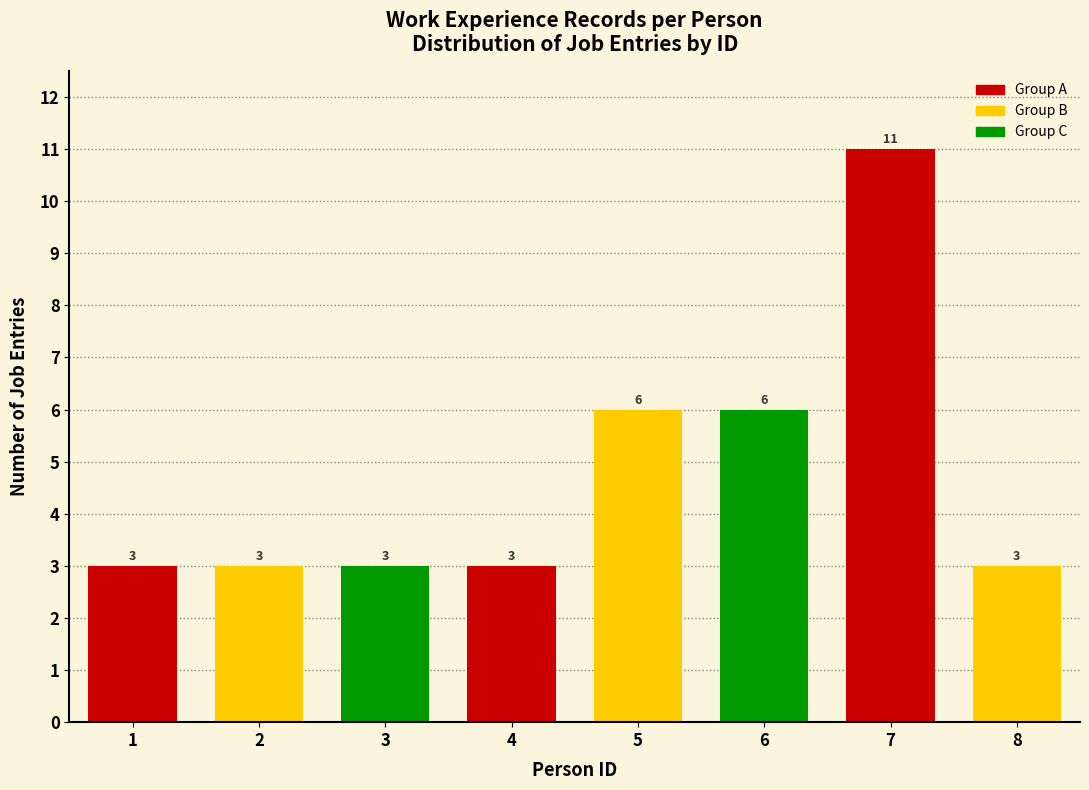

Reading right to left, extract all data points from this chart.

3	11	6	6	3	3	3	3